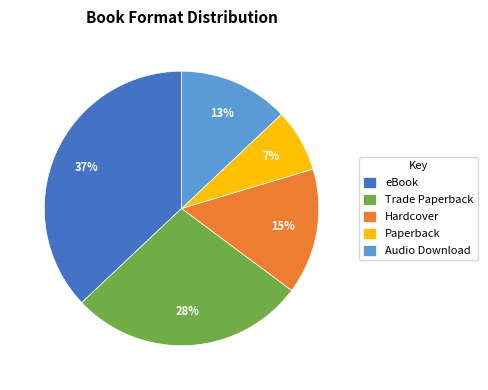

Do Trade Paperback and Hardcover together represent more than half of the pie?

No